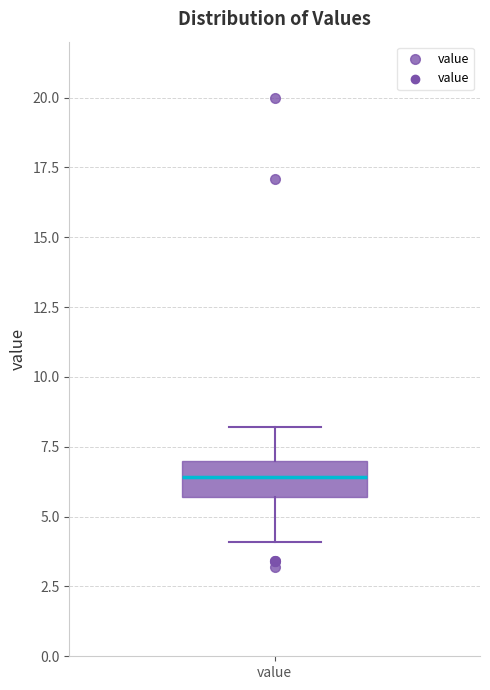

Read this box plot against the y-axis: the position of the median line, the range covered by the box, and the ends of both whiskers. The values are not printed on the chart, so give them approximately, as read against the axis.

median 6.5, box 5.5 to 7.0, whiskers 4.0 to 8.0